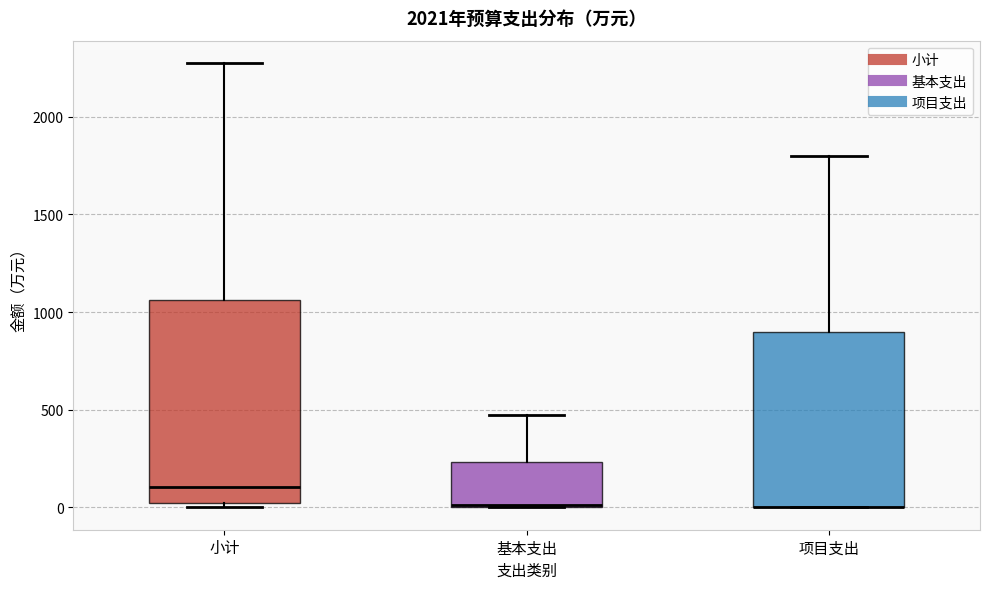

Where does the upper whisker of the box for 项目支出 end on the y-axis? The values are not printed on the chart, so give them approximately, as read against the axis.

1800